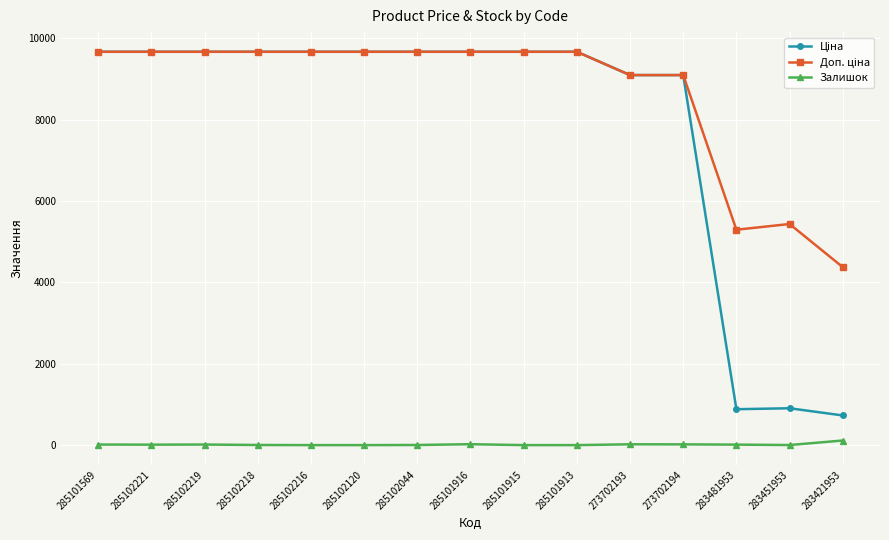

What is the greatest value displayed?

9664.7